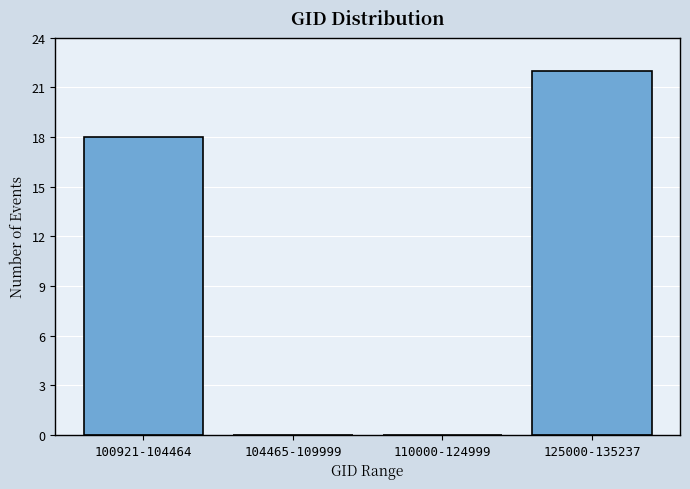

Reading right to left, list all the values displayed in this chart.

125000-135237=22	110000-124999=0	104465-109999=0	100921-104464=18